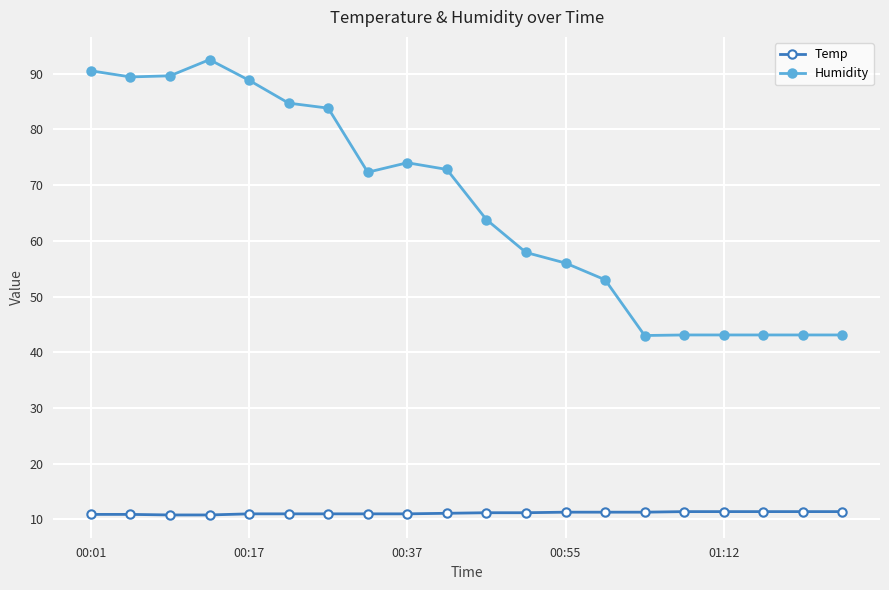

True or false: Temp and Humidity intersect in this chart.

False